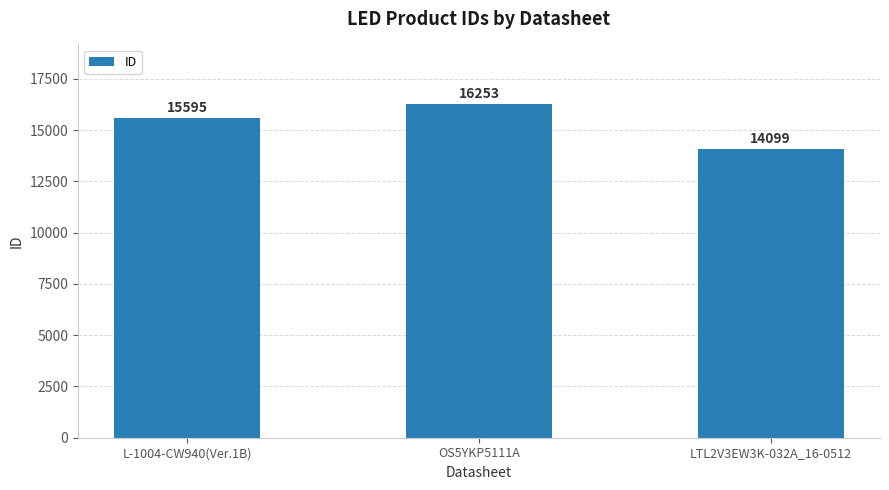

What is the difference between the values at OS5YKP5111A and L-1004-CW940(Ver.1B)?

658